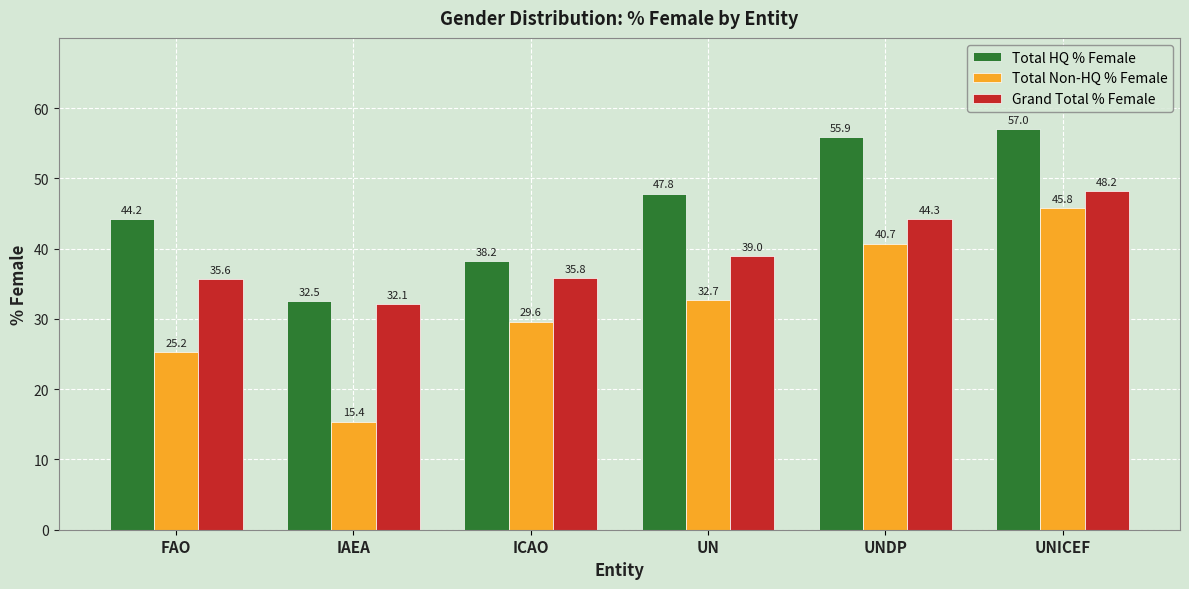

What is the sum of the Grand Total % Female values at FAO and UNDP?

79.9